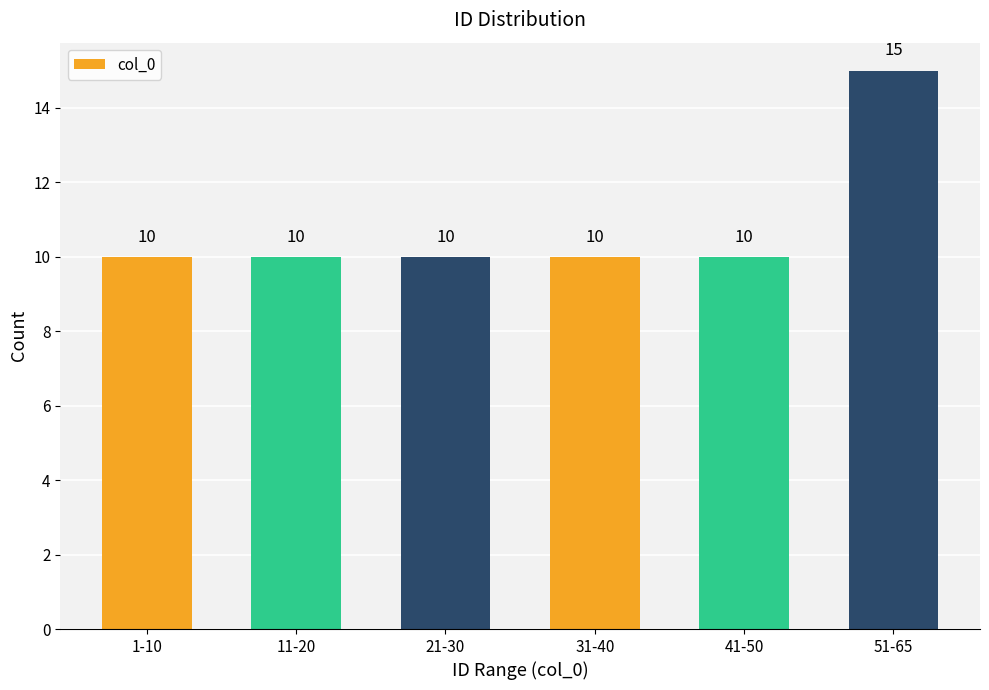

How many values are between 10 and 11?

5